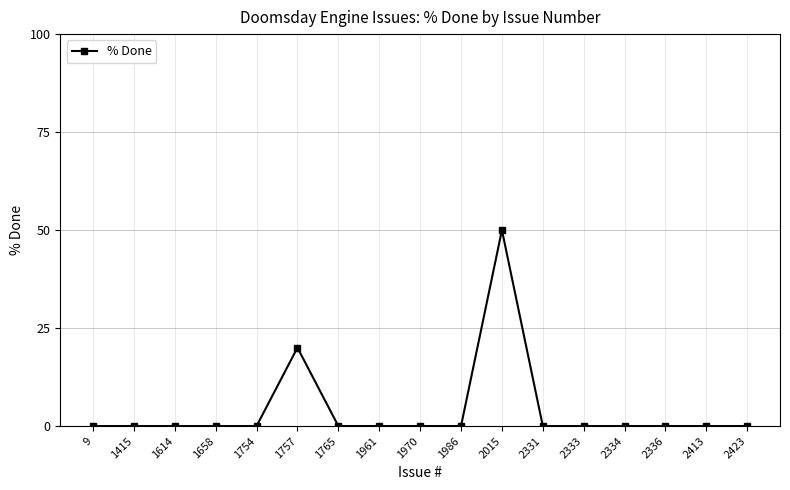

What is the greatest value displayed?

50